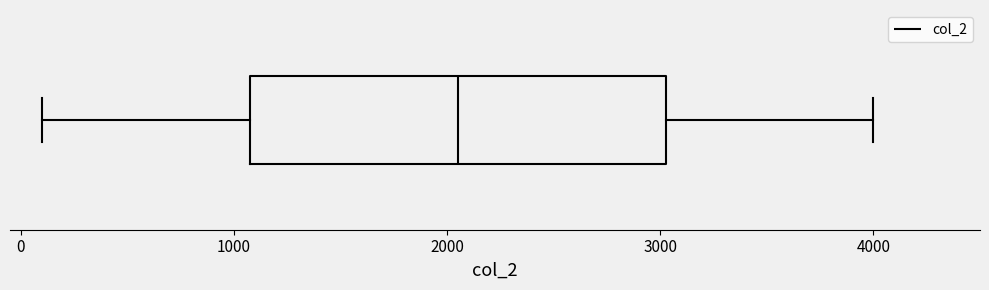

Read this box plot against the x-axis: the position of the median line, the range covered by the box, and the ends of both whiskers. The values are not printed on the chart, so give them approximately, as read against the axis.

median 2100, box 1100 to 3000, whiskers 100 to 4000